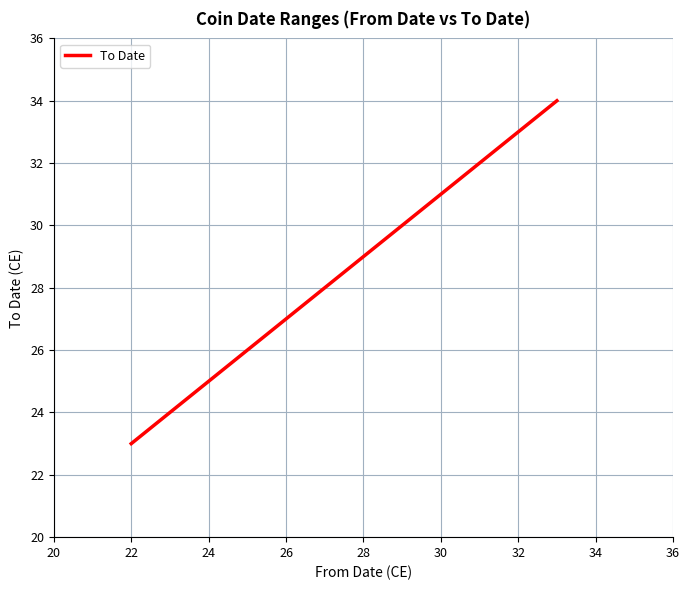

What is the value of the 6th point from the left?

34